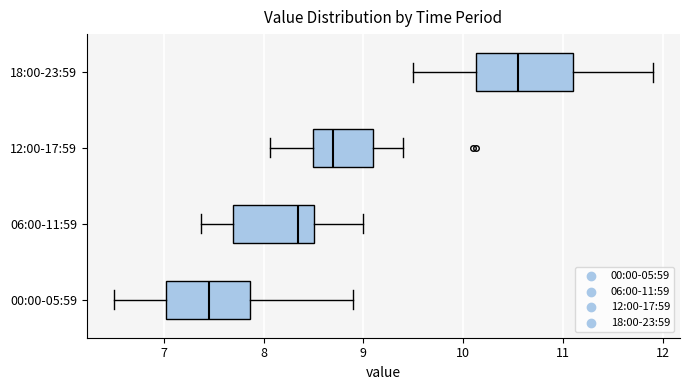

Reading bottom to top, read every box against the x-axis: the position of its median line, the range the box covers, and the ends of its whiskers. The values are not printed on the chart, so give them approximately, as read against the axis.

00:00-05:59: median 7.5, box 7.0 to 7.9, whiskers 6.5 to 8.9
06:00-11:59: median 8.4, box 7.7 to 8.5, whiskers 7.4 to 9.0
12:00-17:59: median 8.7, box 8.5 to 9.1, whiskers 8.1 to 9.4
18:00-23:59: median 10.6, box 10.1 to 11.1, whiskers 9.5 to 11.9